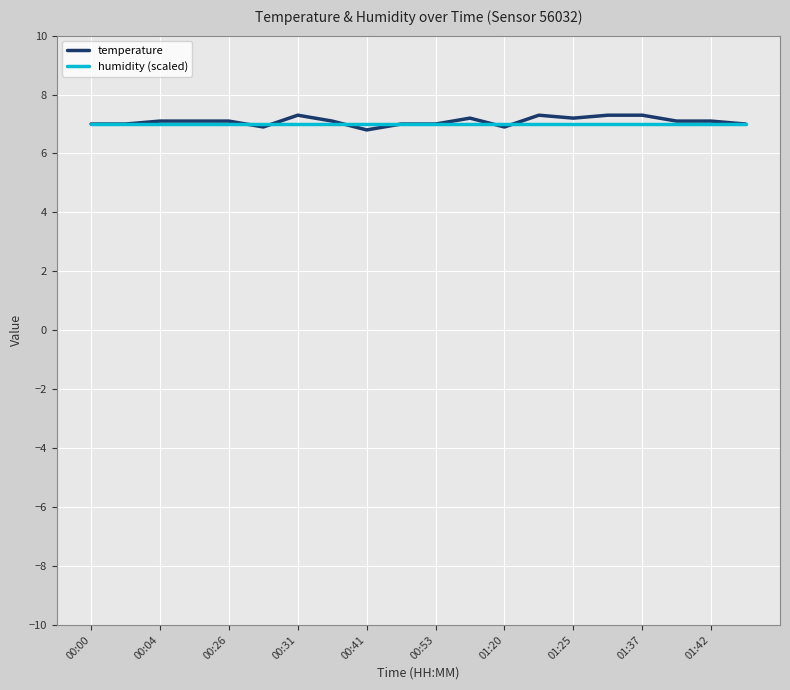

List the series in order of their peak value, lowest first.

humidity (scaled), temperature